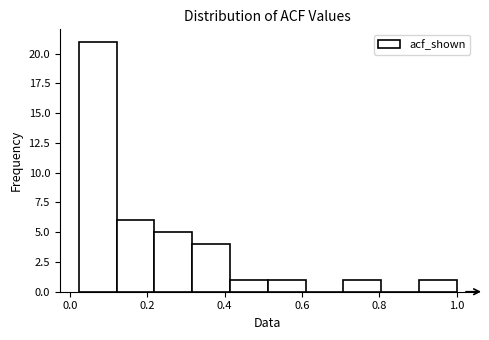

Which range on the x-axis has the tallest bar?

0.02 to 0.12